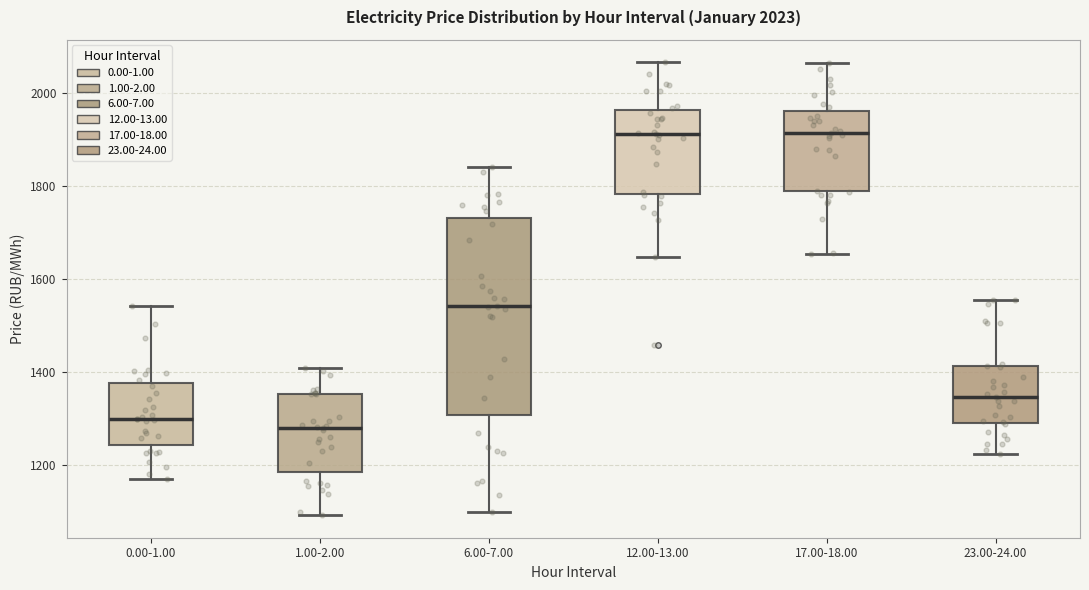

Comparing the boxes themselves (not the whiskers), which one is the tallest?

6.00-7.00